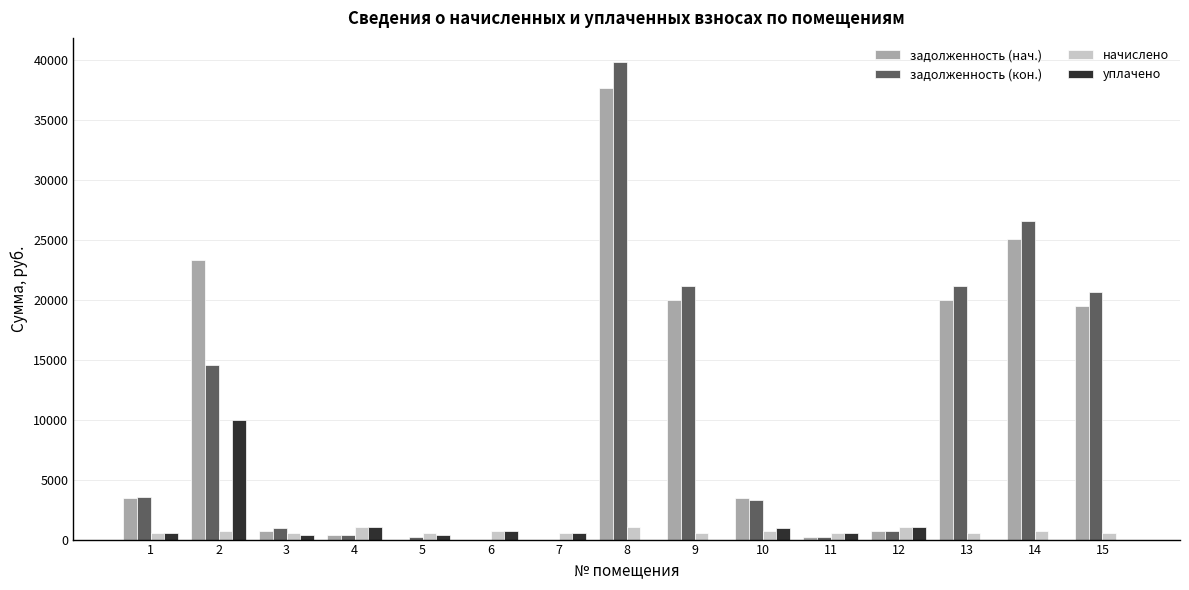

What is the sum of the начислено values at 13 and 2?

1284.7